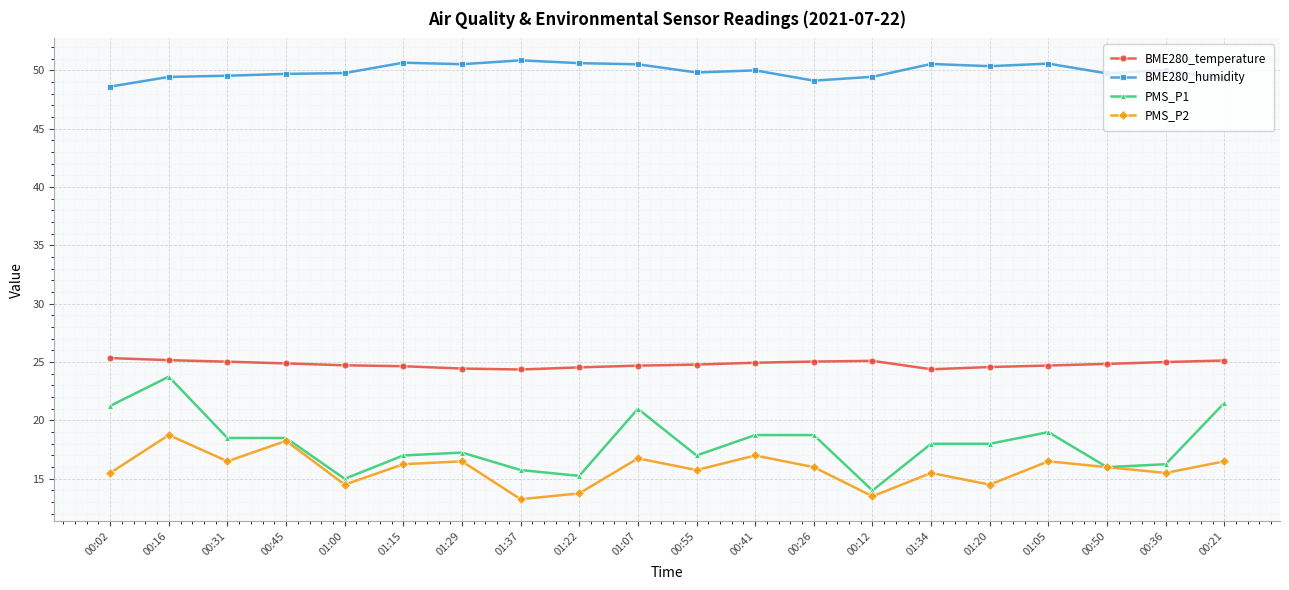

True or false: PMS_P2 and BME280_humidity intersect in this chart.

False